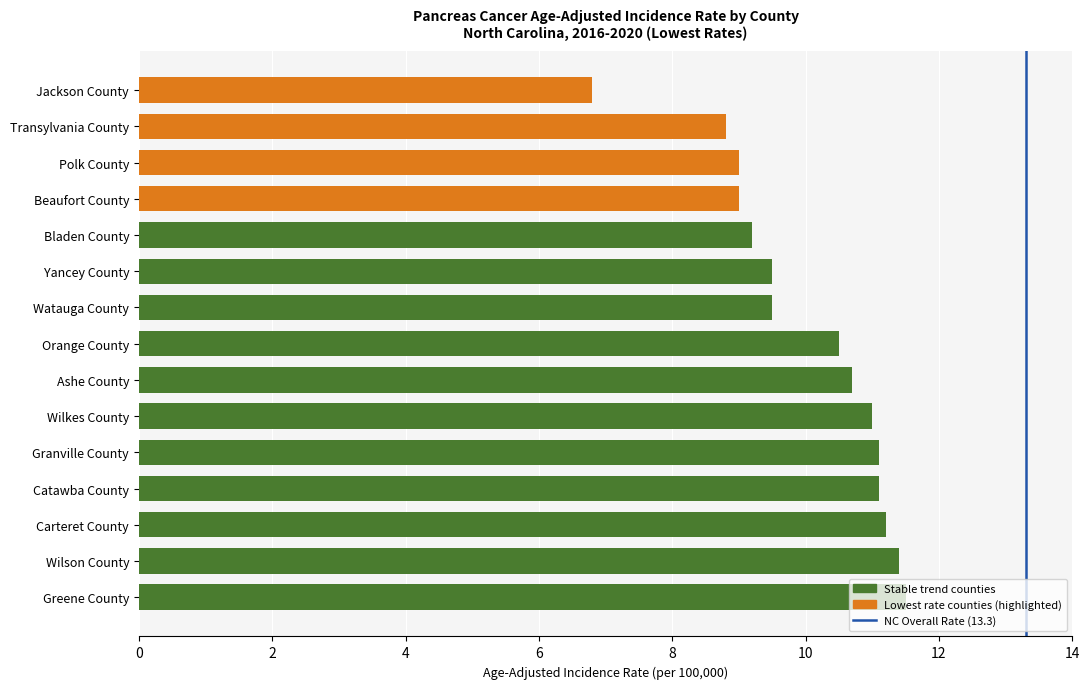

What is the smallest value displayed?

6.8